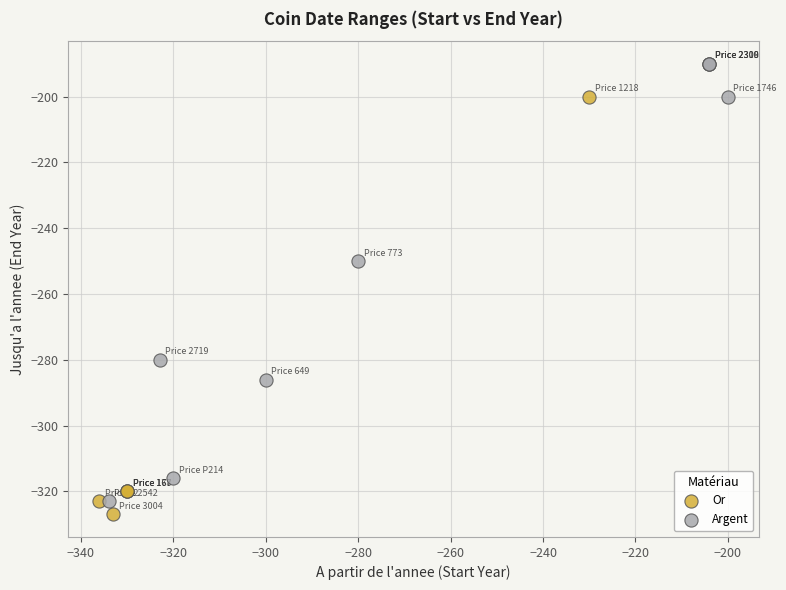

Which series reaches the maximum Y coordinate?

Argent